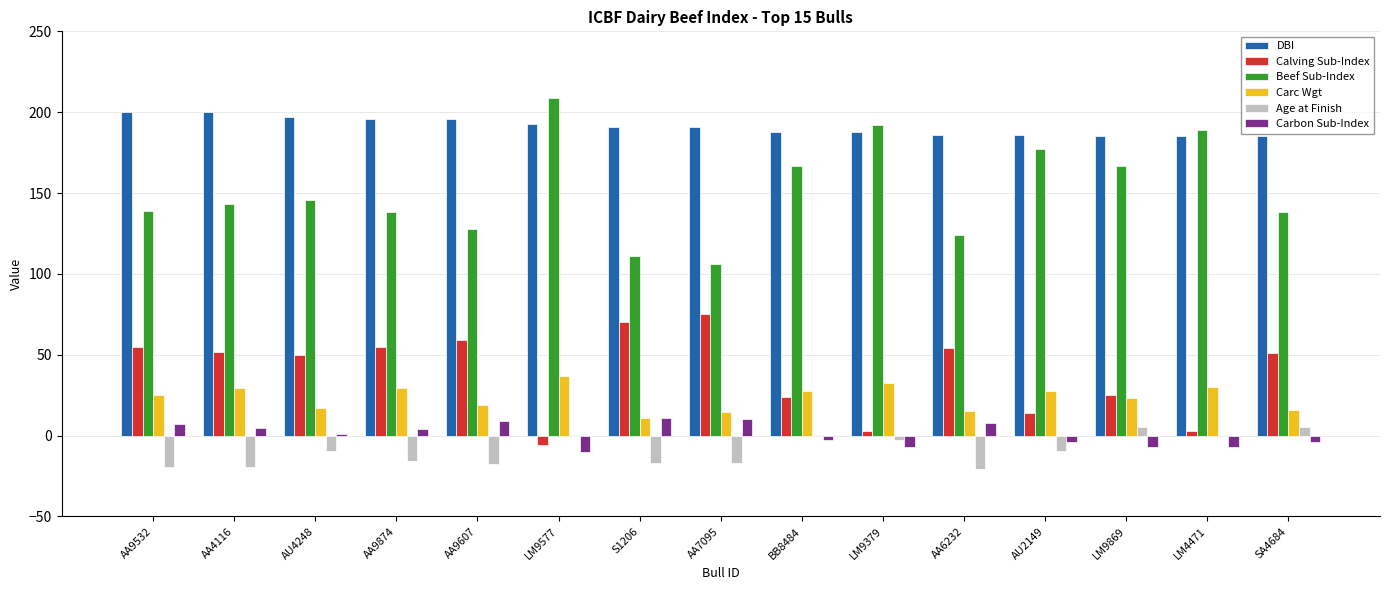

How many values in the Age at Finish series exceed -9?

6